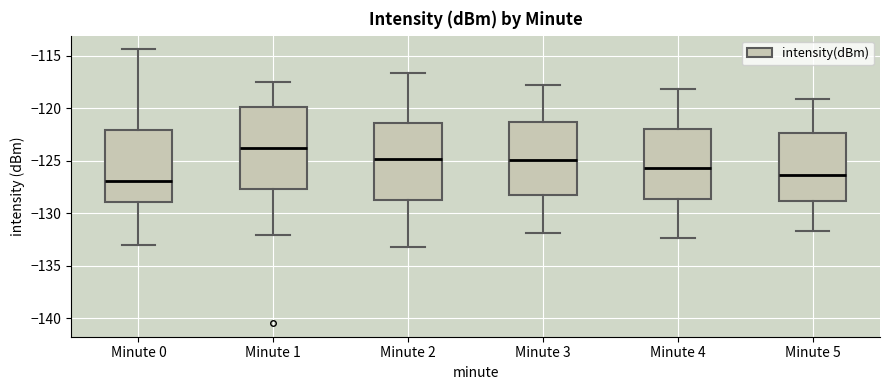

Where does the median line of the box for Minute 0 sit on the y-axis? The values are not printed on the chart, so give them approximately, as read against the axis.

-127.0